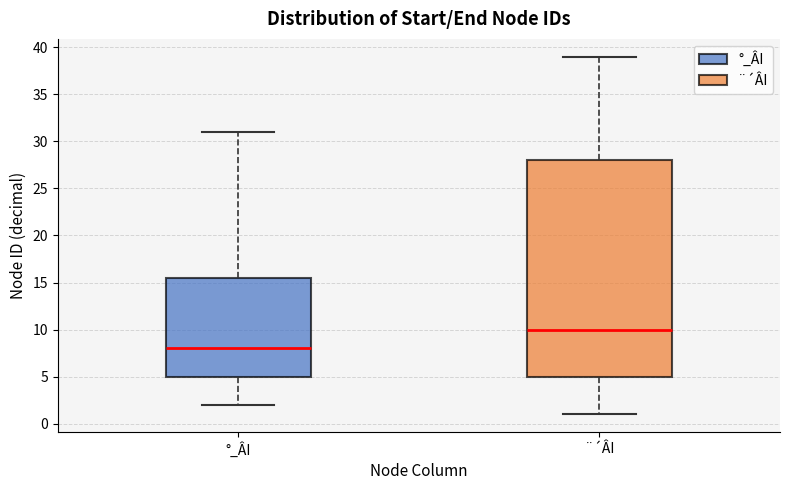

Reading left to right, read every box against the y-axis: the position of its median line, the range the box covers, and the ends of its whiskers. The values are not printed on the chart, so give them approximately, as read against the axis.

°_ÂI: median 8.0, box 5.0 to 15.5, whiskers 2.0 to 31.0
¨´ÂI: median 10.0, box 5.0 to 28.0, whiskers 1.0 to 39.0